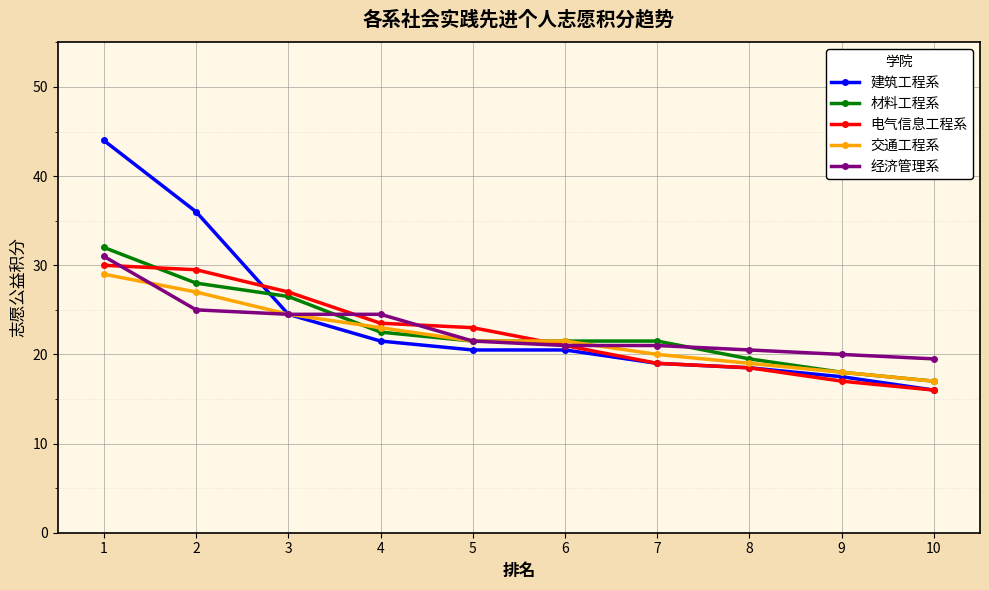

Reading left to right, transcribe all the data shown in this chart.

建筑工程系: 1=44.0	2=36.0	3=24.5	4=21.5	5=20.5	6=20.5	7=19.0	8=18.5	9=17.5	10=16.0
材料工程系: 1=32.0	2=28.0	3=26.5	4=22.5	5=21.5	6=21.5	7=21.5	8=19.5	9=18.0	10=17.0
电气信息工程系: 1=30.0	2=29.5	3=27.0	4=23.5	5=23.0	6=21.0	7=19.0	8=18.5	9=17.0	10=16.0
交通工程系: 1=29.0	2=27.0	3=24.5	4=23.0	5=21.5	6=21.5	7=20.0	8=19.0	9=18.0	10=17.0
经济管理系: 1=31.0	2=25.0	3=24.5	4=24.5	5=21.5	6=21.0	7=21.0	8=20.5	9=20.0	10=19.5